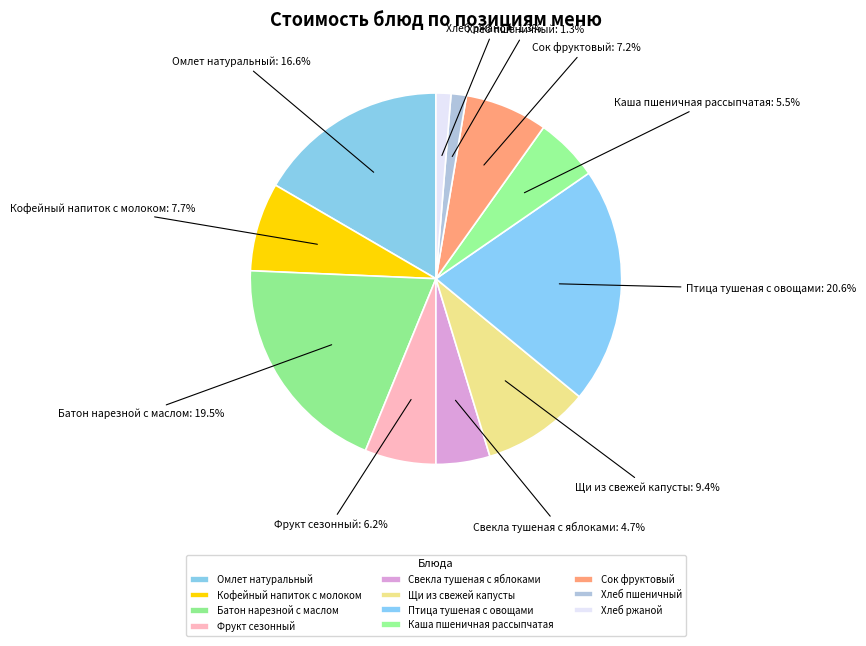

To the nearest percent, what portion does Омлет натуральный represent?

17%